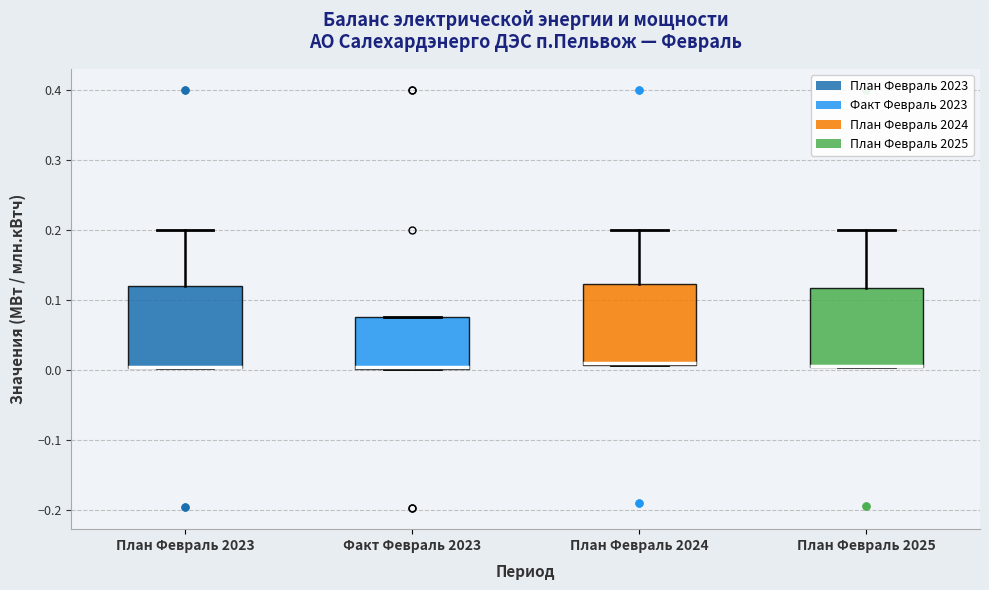

Where is the upper edge of the box for Факт Февраль 2023 on the y-axis? The values are not printed on the chart, so give them approximately, as read against the axis.

0.08